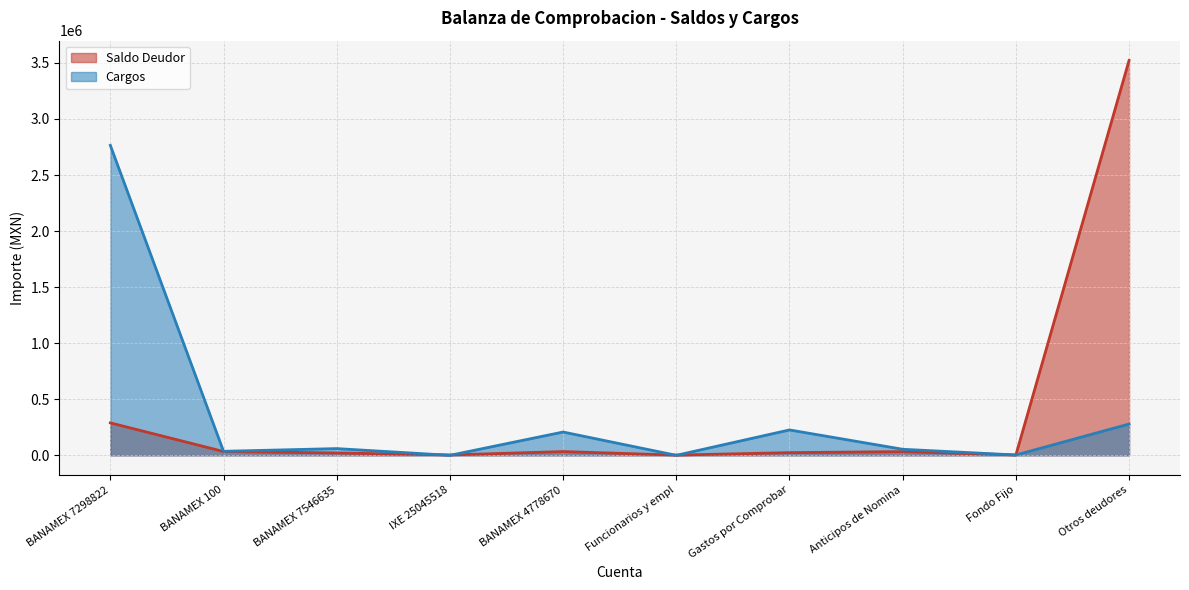

Rank the categories by Saldo Deudor value from highest to lowest.

Otros deudores, BANAMEX 7298822, BANAMEX 100, BANAMEX 4778670, Anticipos de Nomina, Gastos por Comprobar, BANAMEX 7546635, IXE 25045518, Fondo Fijo, Funcionarios y empl